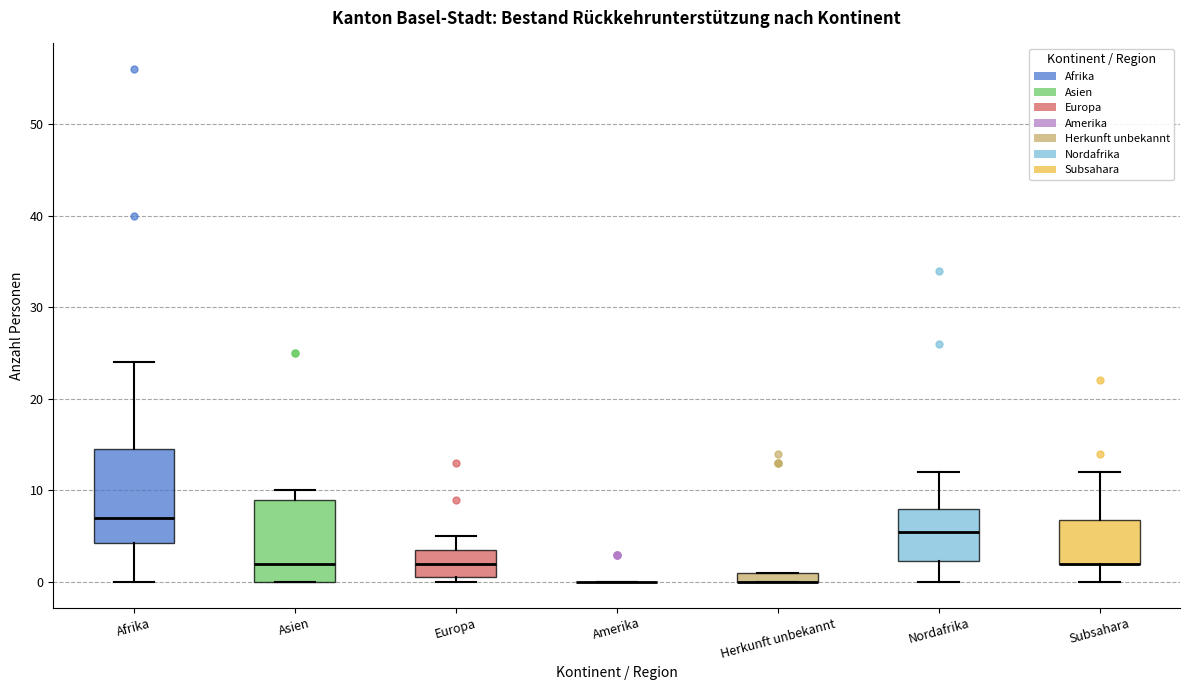

Comparing the boxes themselves (not the whiskers), which one is the tallest?

Afrika